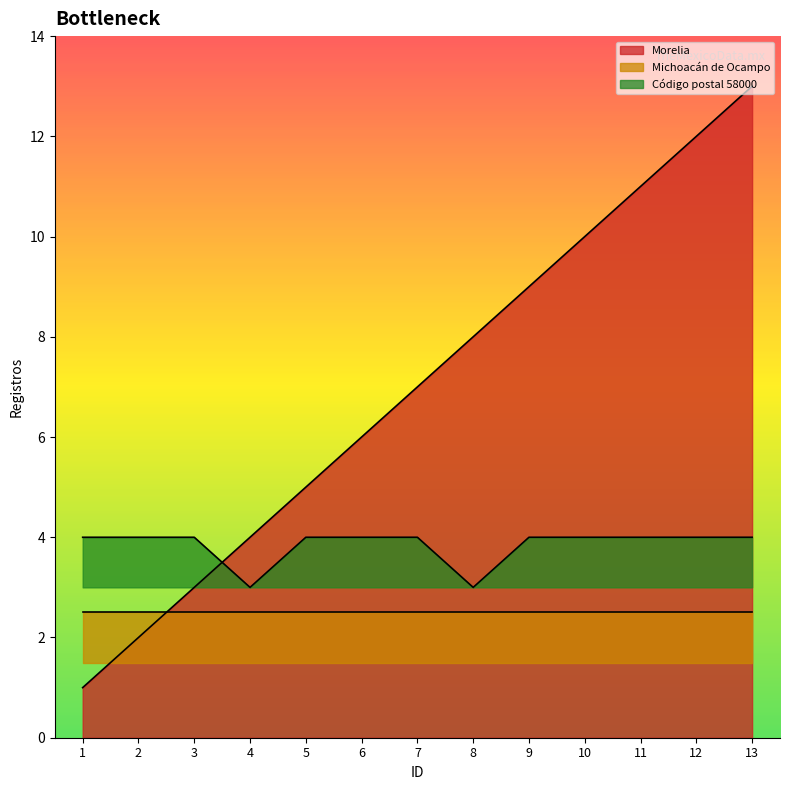

Is the value of Código postal 58000 at 13 greater than the value of Morelia at 9?

No